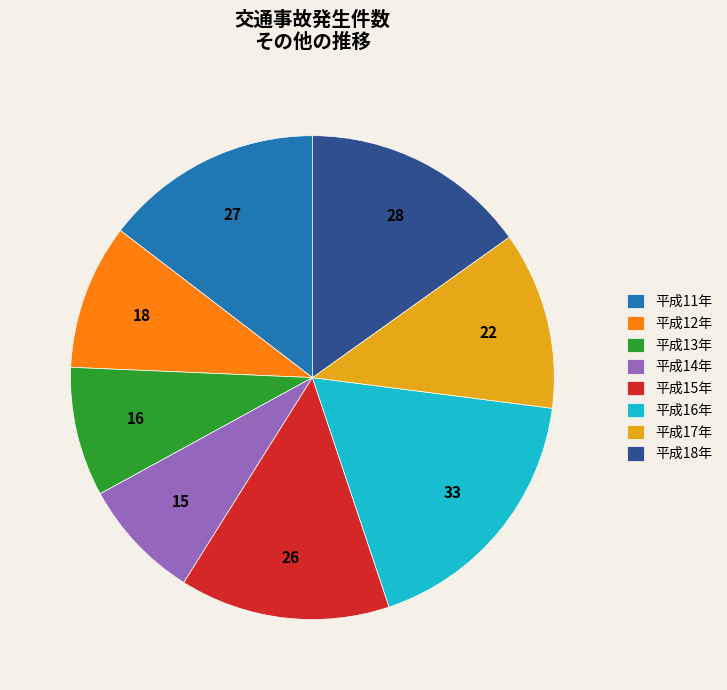

Is 平成11年 the majority of the pie?

No